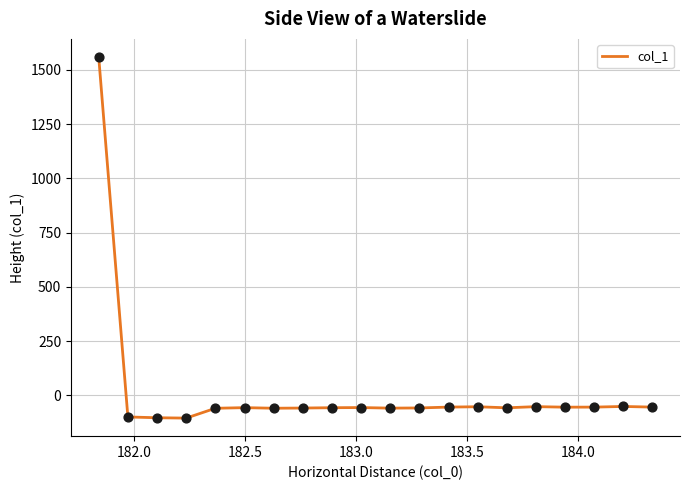

What is the difference between the maximum and minimum values?

1664.3